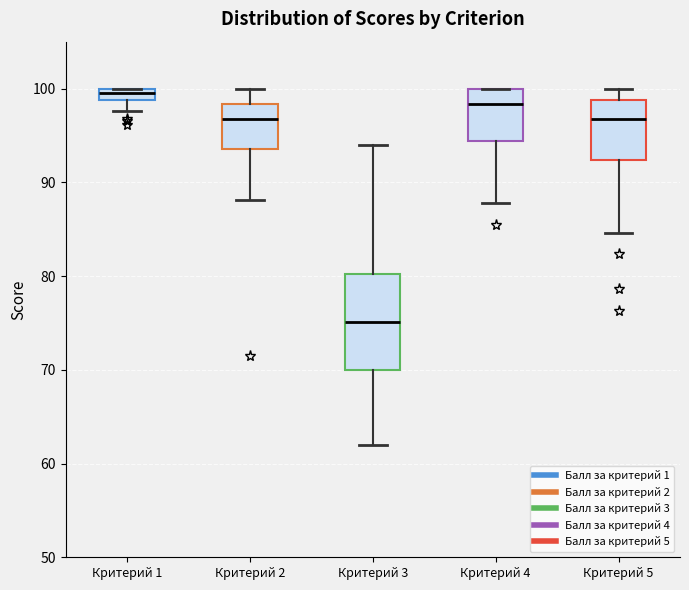

Which box has the lowest median line?

Критерий 3